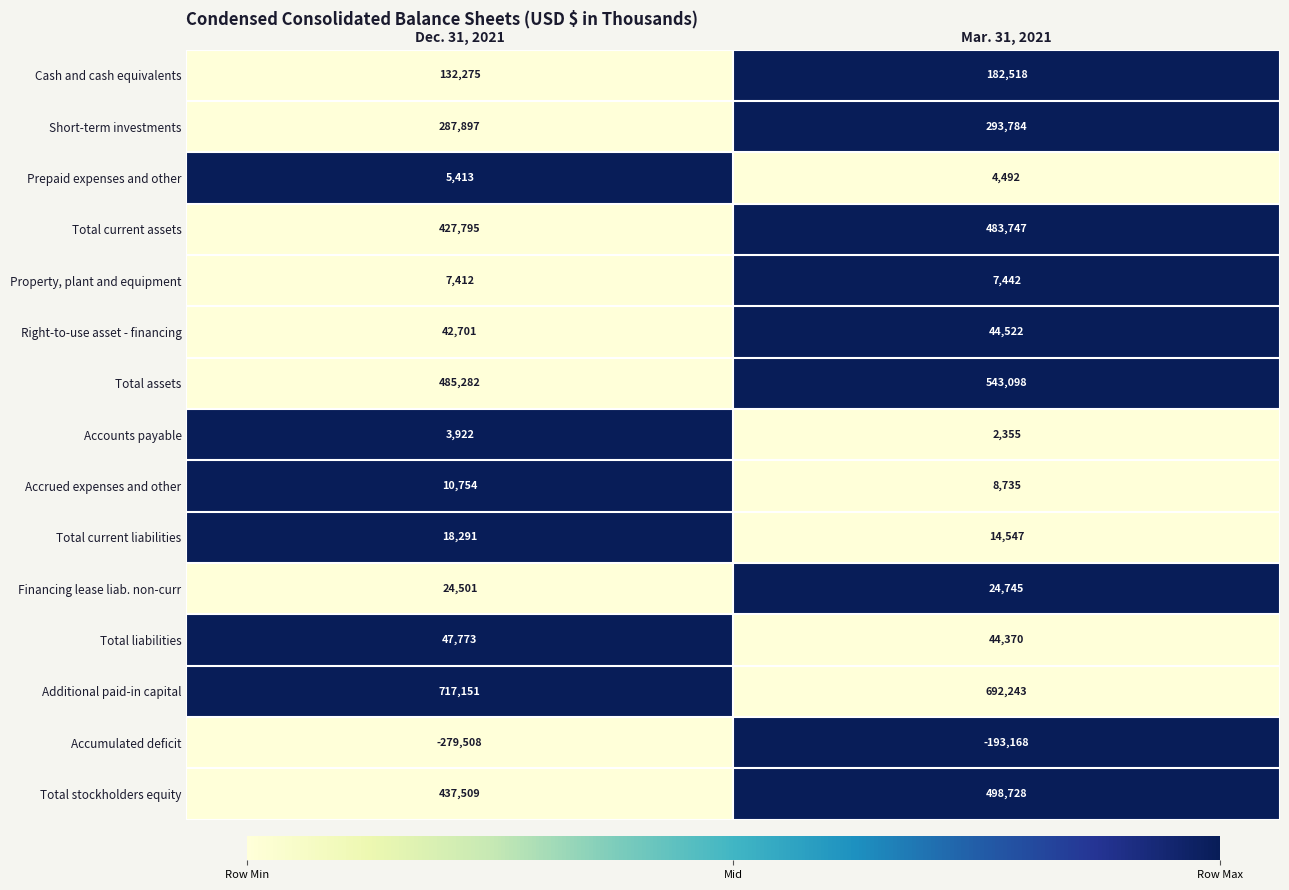

Where is Cash and cash equivalents nearest to the value 157396?

Dec. 31, 2021